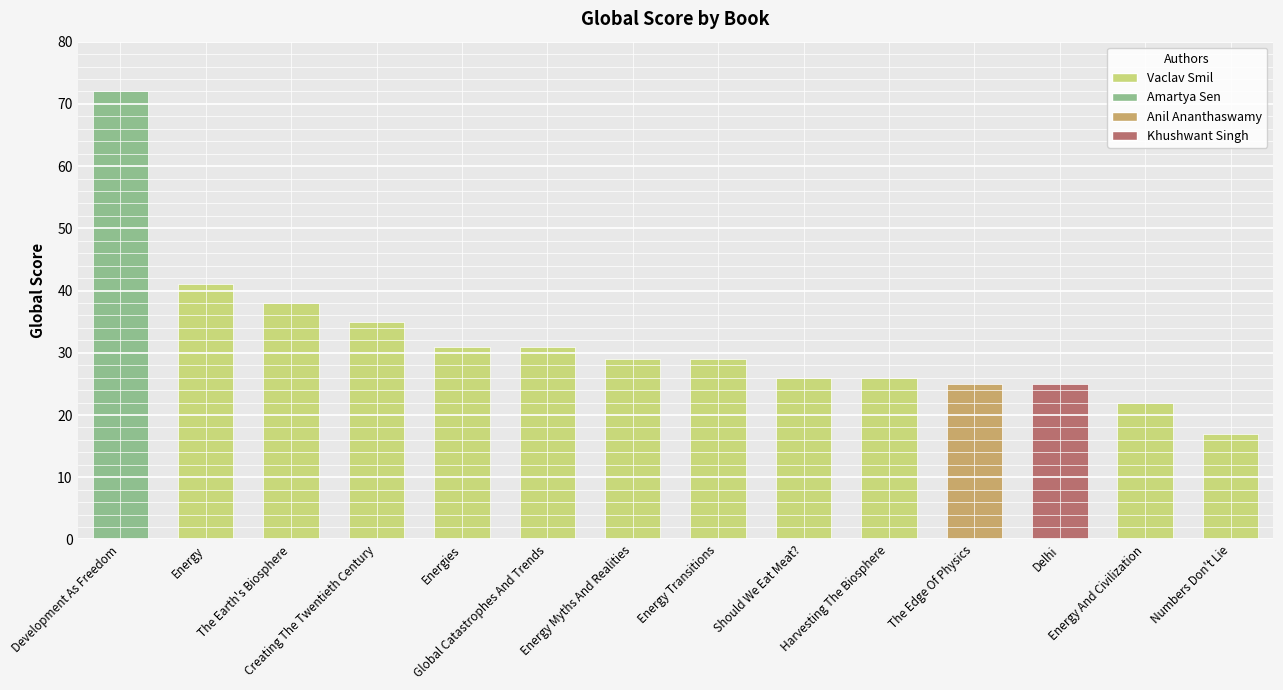

Is it true that the value at The Edge Of Physics is 34?

False